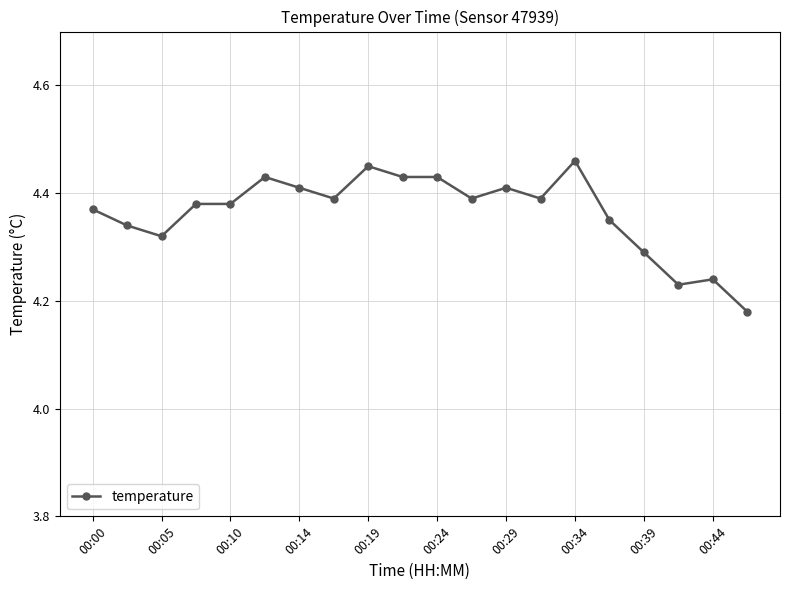

Count the values in the range 4 to 5.

20